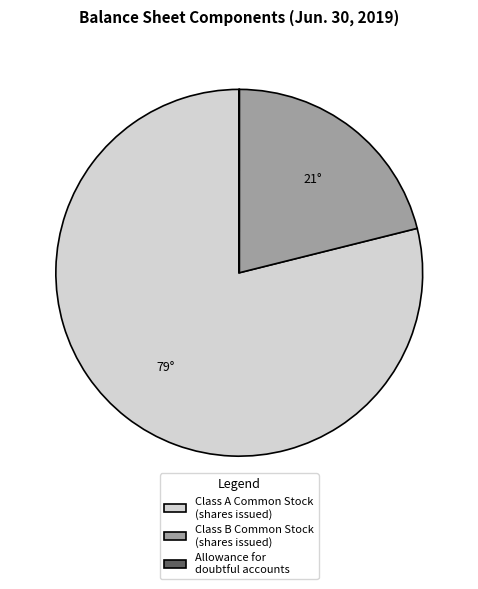

What is the largest slice in the pie chart?

Class A Common Stock (shares issued)